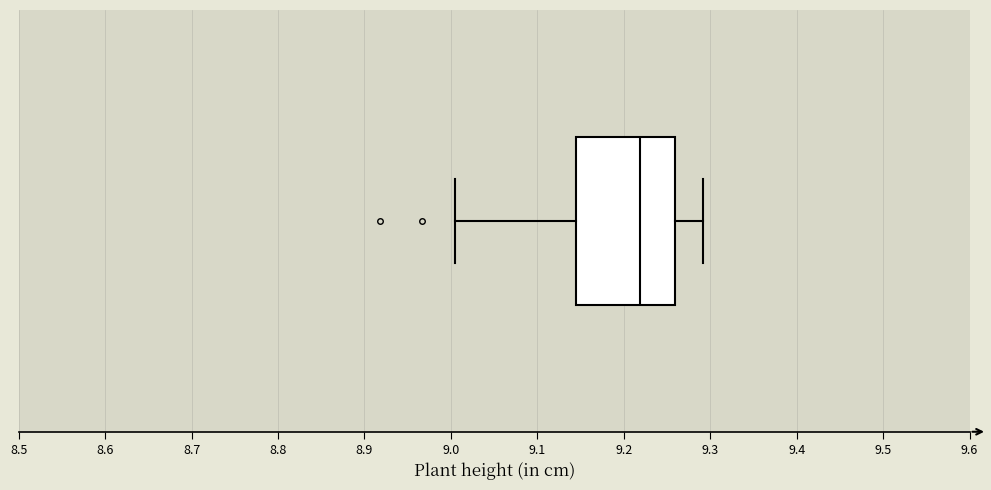

Where does the left whisker of the box end on the x-axis? The values are not printed on the chart, so give them approximately, as read against the axis.

9.01